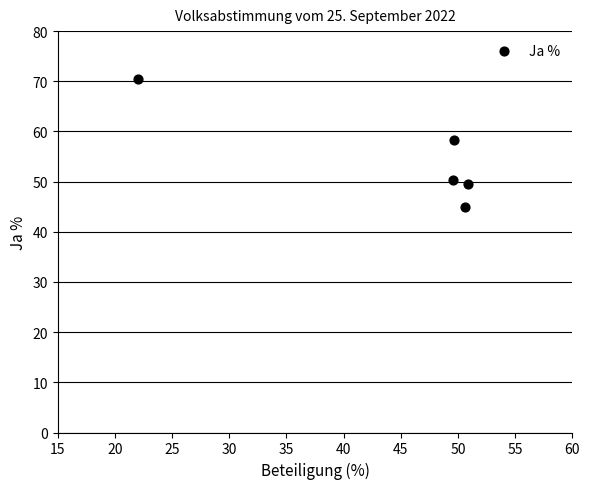

What is the range of X values (max minus min)?

28.9